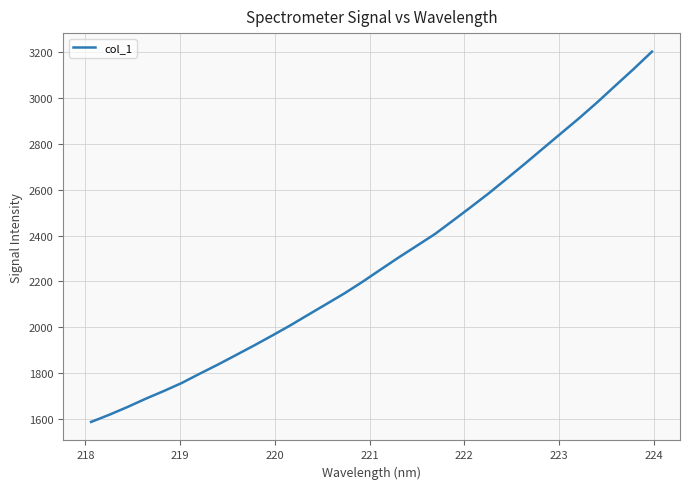

What is the minimum value shown in the chart?

1587.9